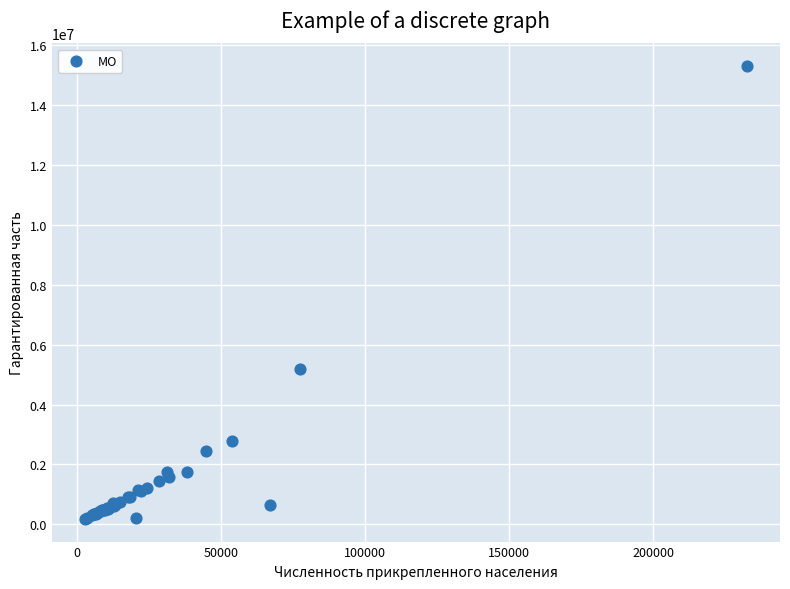

What Y value in the scatter plot is closest to 7741017?

5195413